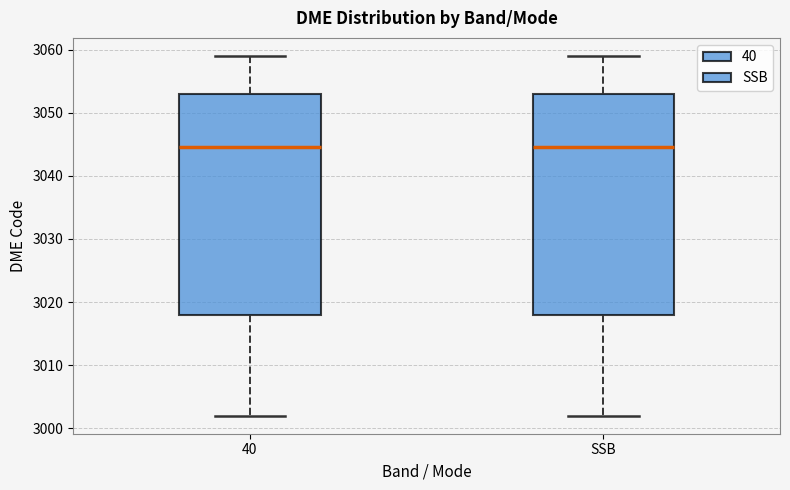

Reading left to right, transcribe this box plot: for each box, give where its median line is, the range the box spans, and where its two whiskers end, as read against the y-axis. The values are not printed on the chart, so give them approximately, as read against the axis.

40: median 3045, box 3018 to 3053, whiskers 3002 to 3059
SSB: median 3045, box 3018 to 3053, whiskers 3002 to 3059